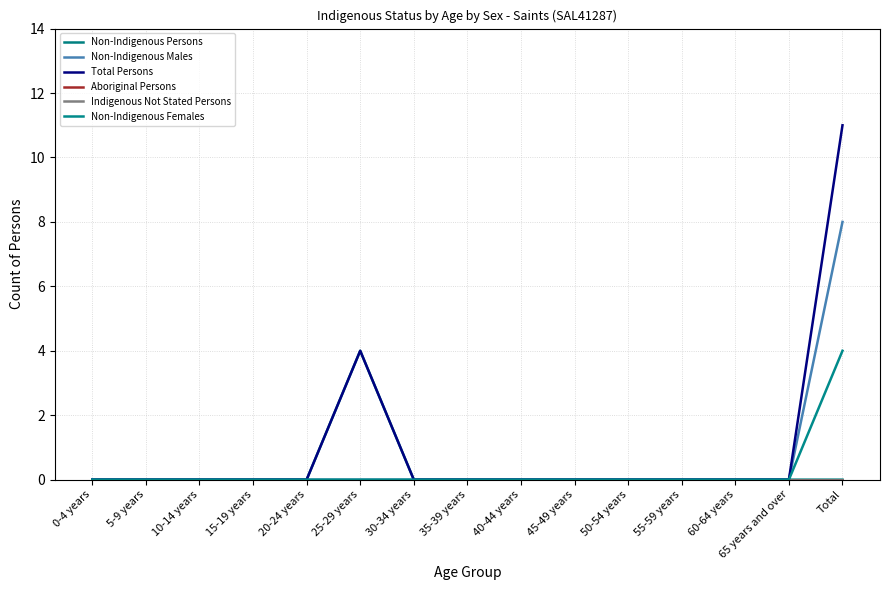

True or false: Non-Indigenous Females and Non-Indigenous Persons intersect in this chart.

False